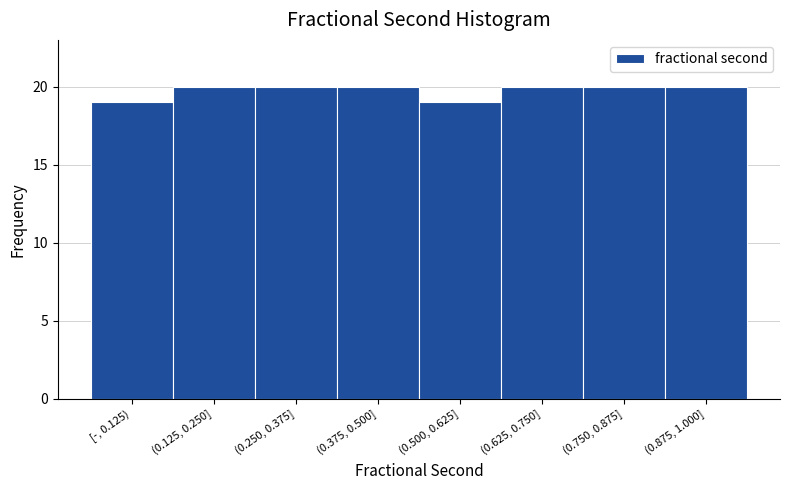

Reading left to right, what are all the values shown in this chart?

[-, 0.125)=19	(0.125, 0.250]=20	(0.250, 0.375]=20	(0.375, 0.500]=20	(0.500, 0.625]=19	(0.625, 0.750]=20	(0.750, 0.875]=20	(0.875, 1.000]=20